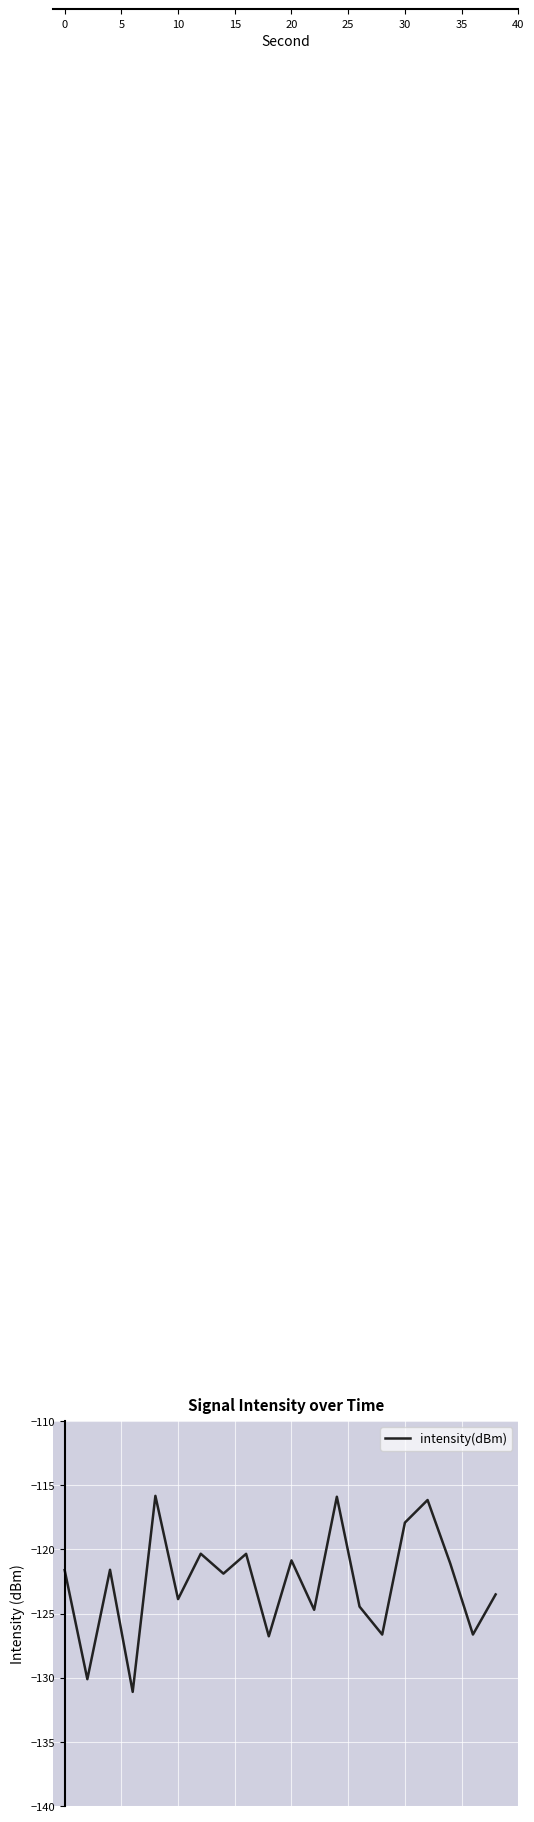

What is the difference between the maximum and minimum values?

15.3